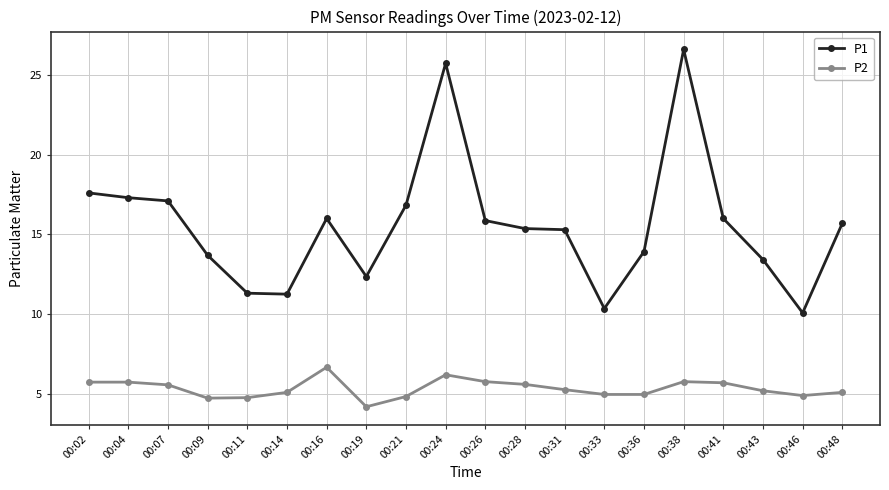

What is the smallest value displayed?

4.2